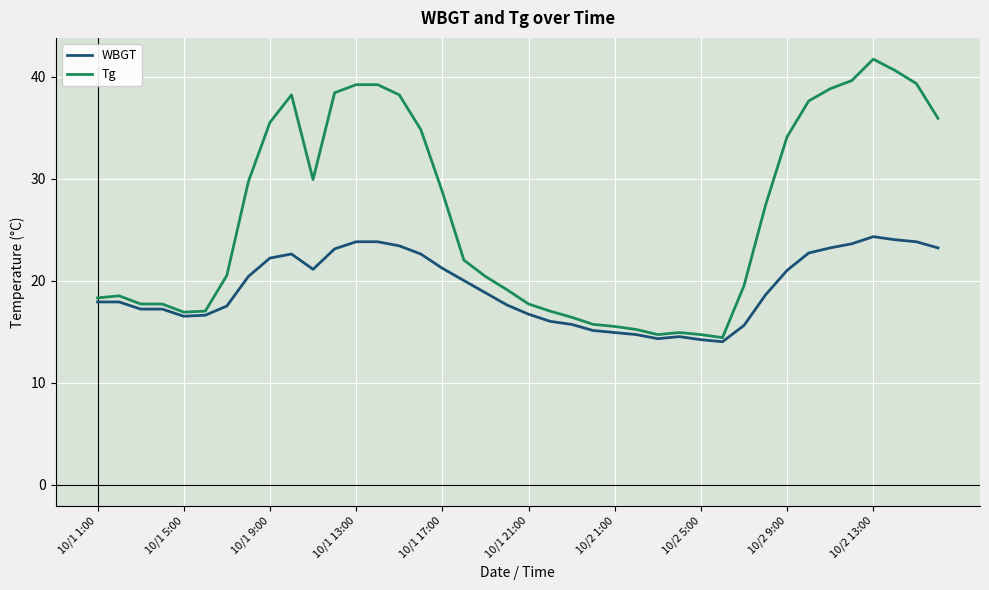

List the series in order of their peak value, highest first.

Tg, WBGT